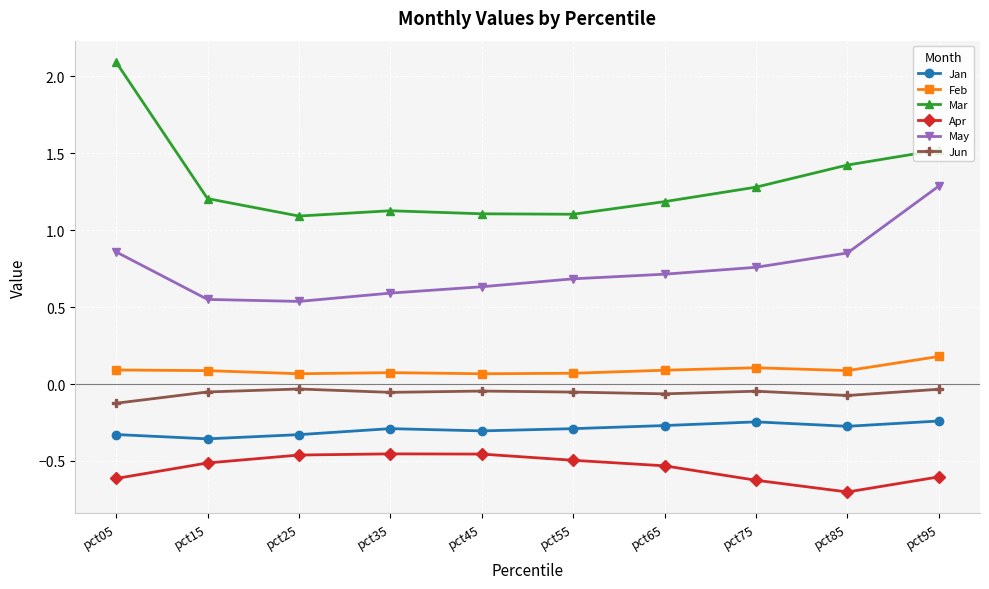

What is the value of the Mar point at the 6th from the left?

1.1